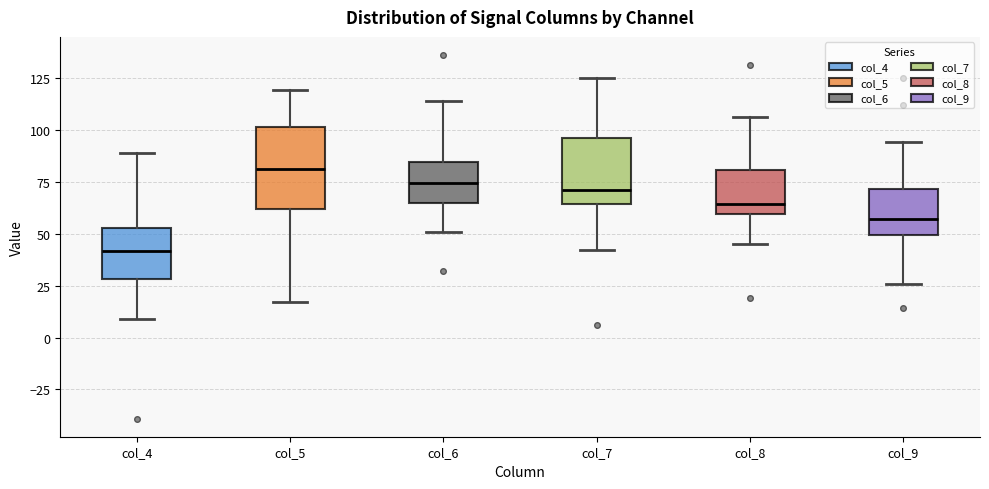

Where does the median line of the box for col_9 sit on the y-axis? The values are not printed on the chart, so give them approximately, as read against the axis.

55